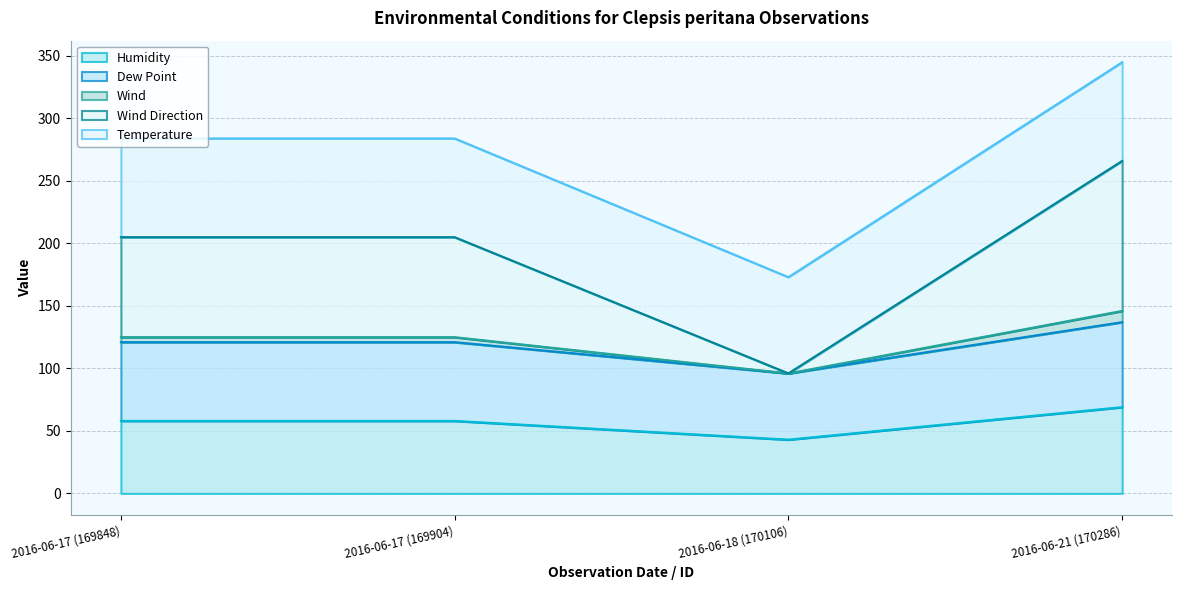

How many Wind Direction values are between 205 and 266?

3